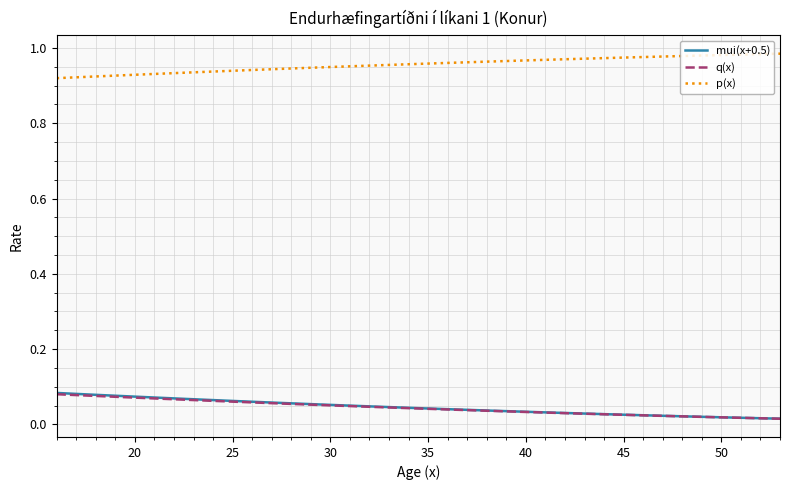

True or false: p(x) and q(x) cross at least once.

False